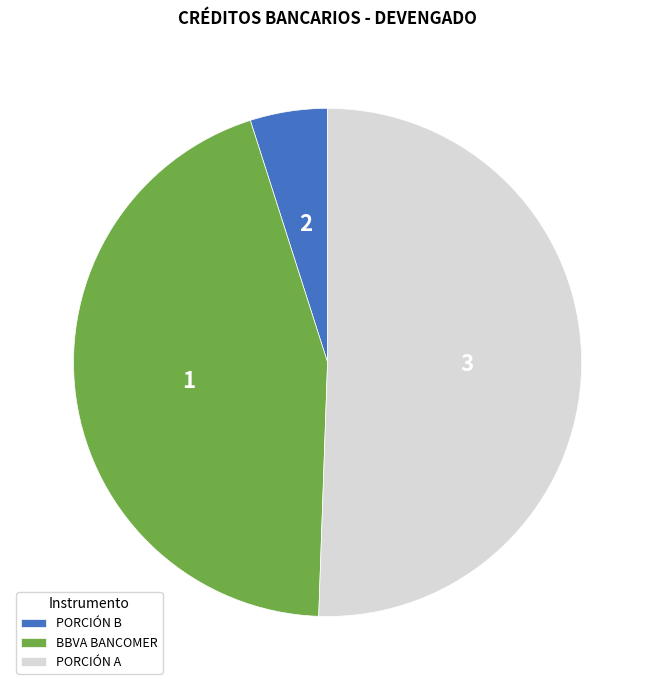

True or false: BBVA BANCOMER accounts for 37% of the total.

False